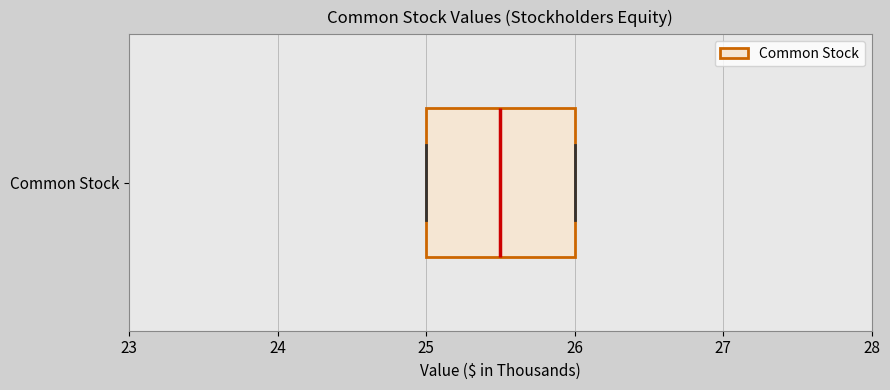

Where does the median line of the box for Common Stock sit on the x-axis? The values are not printed on the chart, so give them approximately, as read against the axis.

25.5